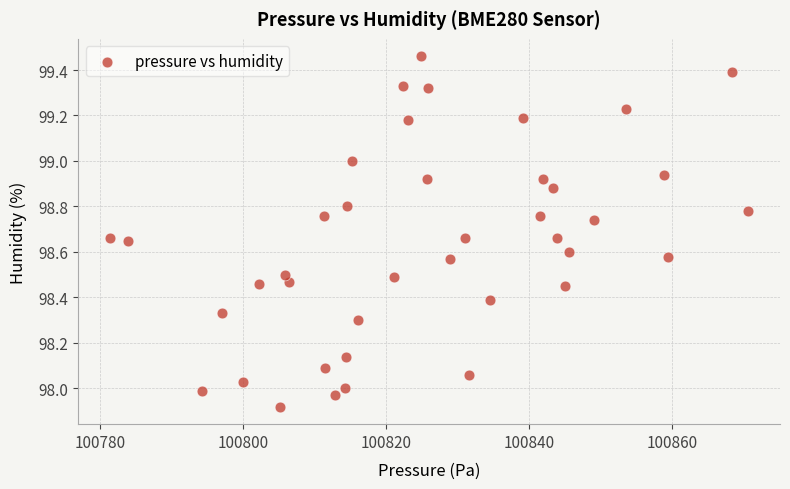

What is the range of X values (max minus min)?

89.3